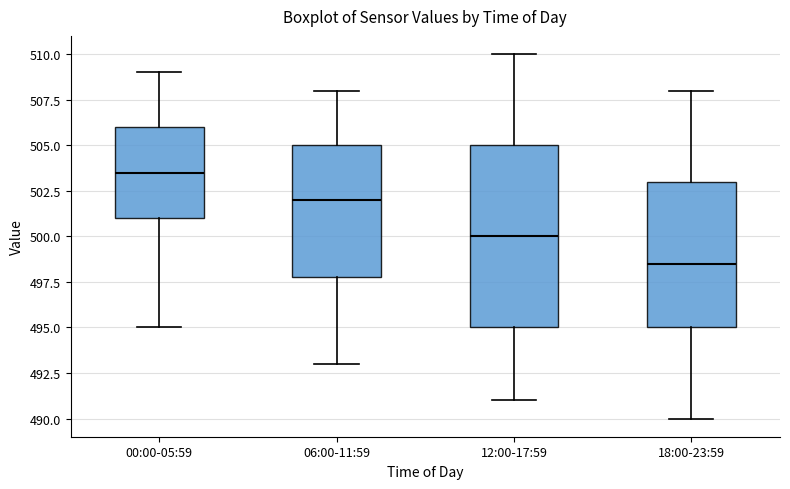

Reading left to right, transcribe this box plot: for each box, give where its median line is, the range the box spans, and where its two whiskers end, as read against the y-axis. The values are not printed on the chart, so give them approximately, as read against the axis.

00:00-05:59: median 503.5, box 501.0 to 506.0, whiskers 495.0 to 509.0
06:00-11:59: median 502.0, box 498.0 to 505.0, whiskers 493.0 to 508.0
12:00-17:59: median 500.0, box 495.0 to 505.0, whiskers 491.0 to 510.0
18:00-23:59: median 498.5, box 495.0 to 503.0, whiskers 490.0 to 508.0